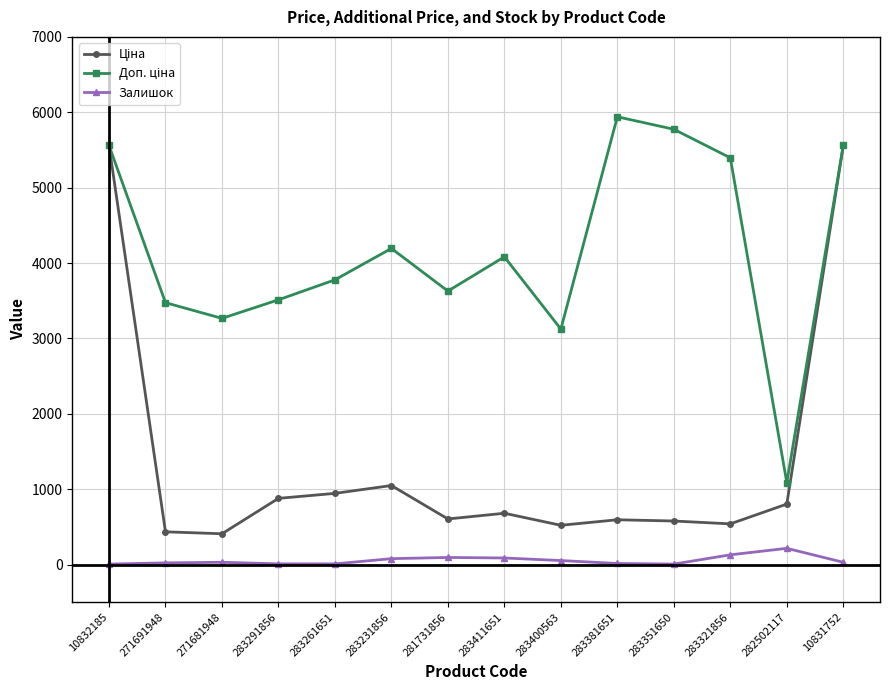

What is the maximum value for Залишок?

215.0